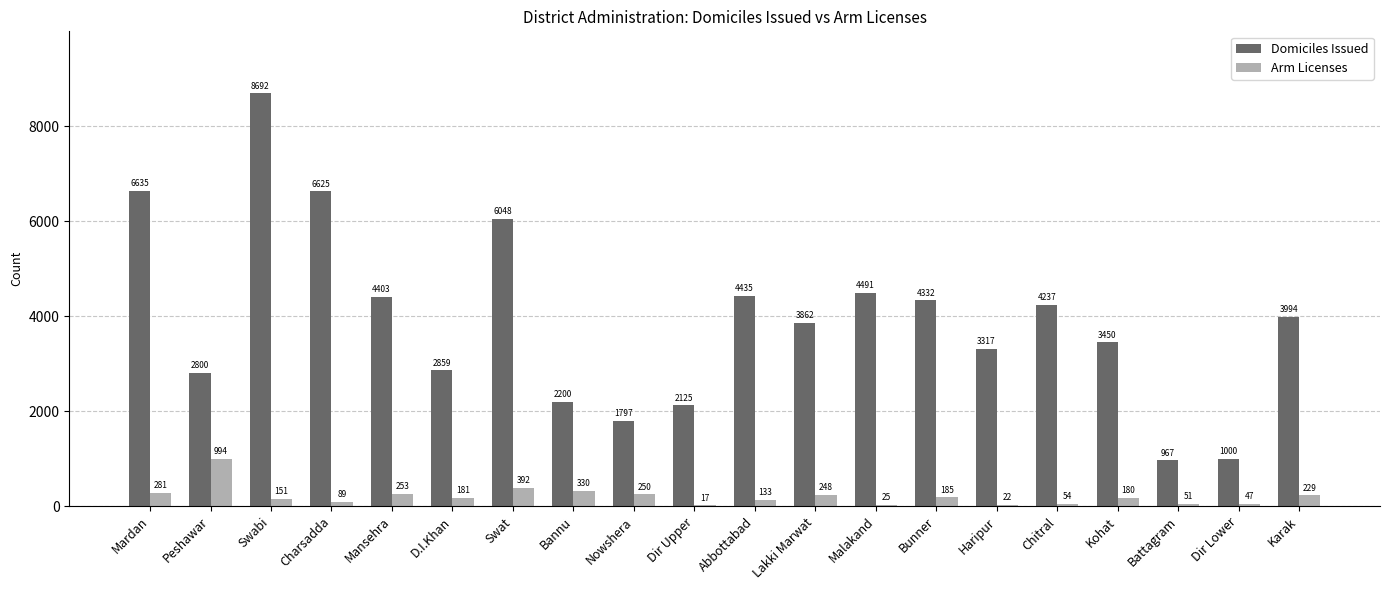

Is it true that Domiciles Issued equals 3428 at Bannu?

False